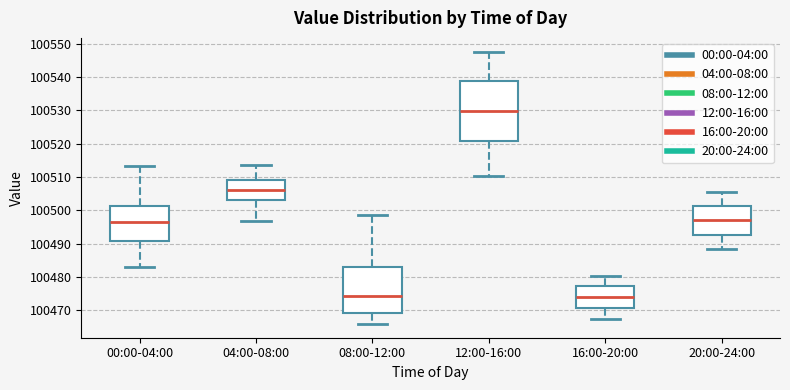

Reading left to right, transcribe this box plot: for each box, give where its median line is, the range the box spans, and where its two whiskers end, as read against the y-axis. The values are not printed on the chart, so give them approximately, as read against the axis.

00:00-04:00: median 100497, box 100491 to 100501, whiskers 100483 to 100513
04:00-08:00: median 100506, box 100503 to 100509, whiskers 100497 to 100514
08:00-12:00: median 100474, box 100469 to 100483, whiskers 100466 to 100499
12:00-16:00: median 100530, box 100521 to 100539, whiskers 100510 to 100548
16:00-20:00: median 100474, box 100471 to 100477, whiskers 100468 to 100480
20:00-24:00: median 100497, box 100493 to 100501, whiskers 100488 to 100506